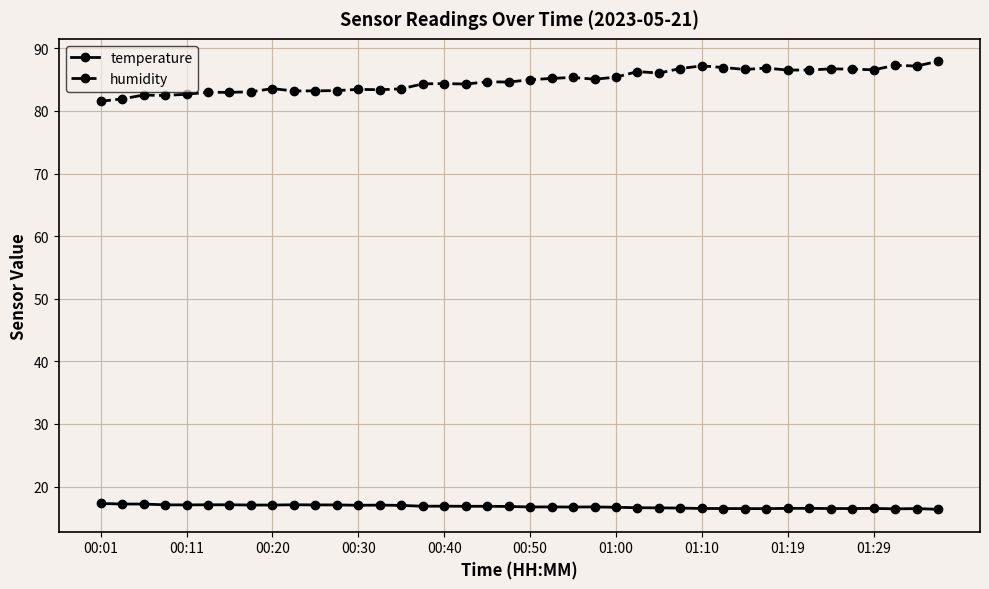

Does the chart display data point markers on the line(s)?

Yes